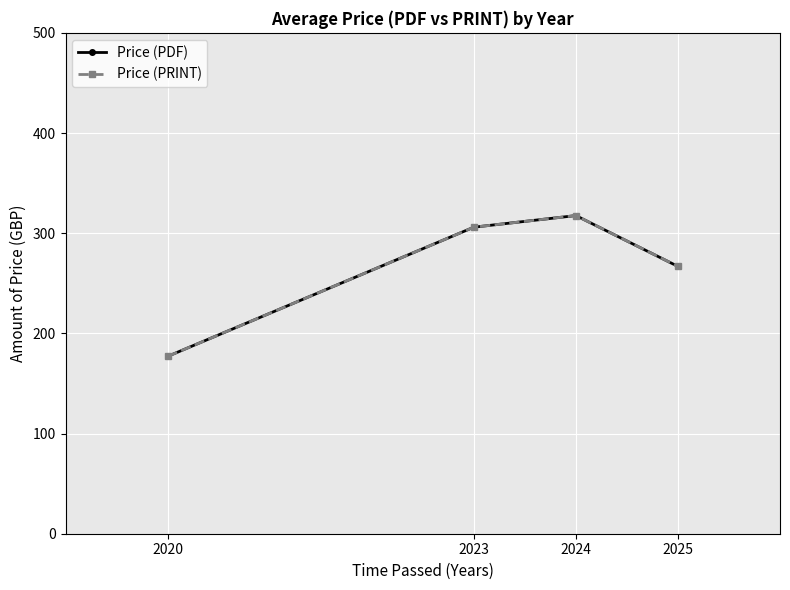

Where does the Price (PRINT) series first go above 306?

2024